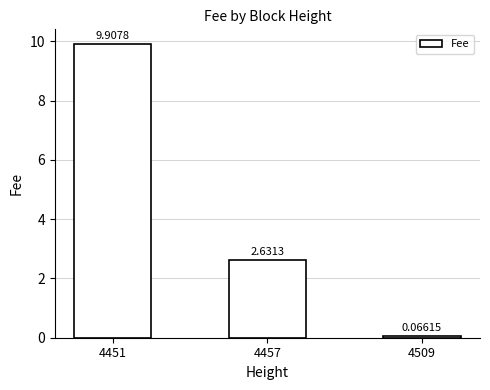

True or false: the data shows 9.9 at 4451.

True